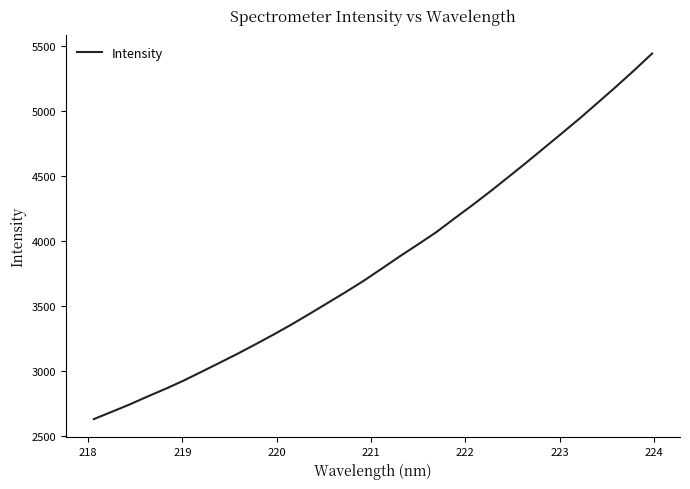

What is the greatest value displayed?

5438.9